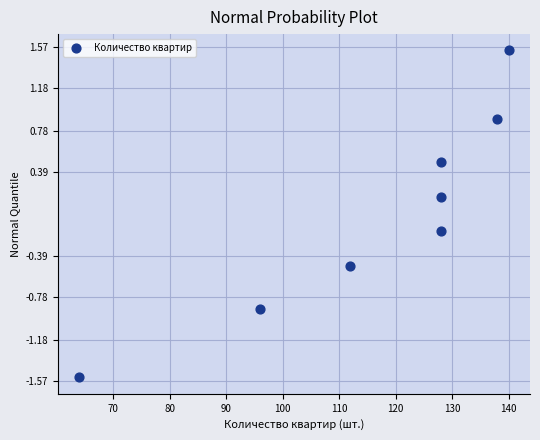

What is the average X value?

116.8